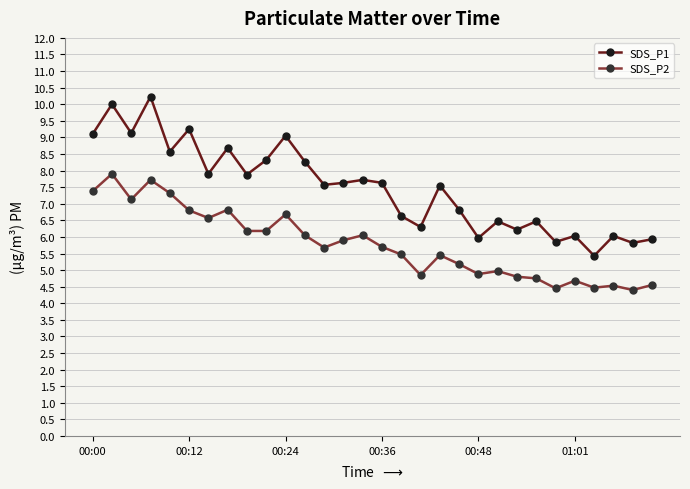

What is the value of the SDS_P2 point at the 21st from the left?

4.9